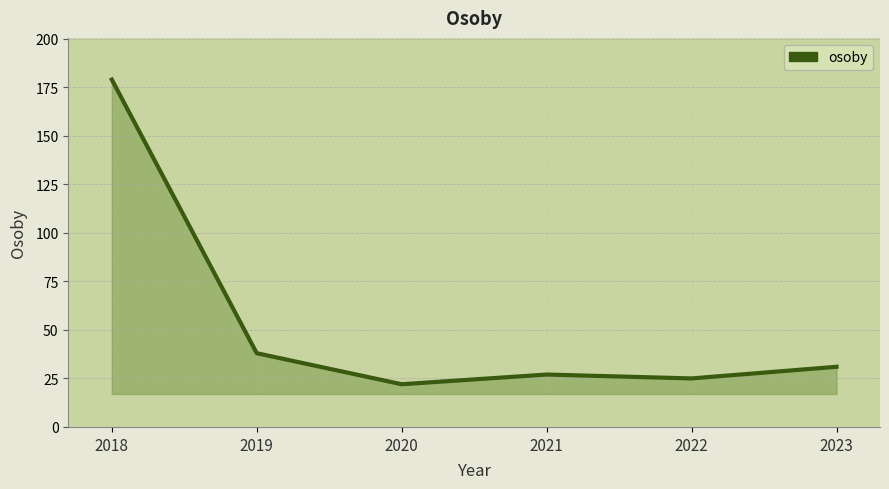

What is the average value?

54